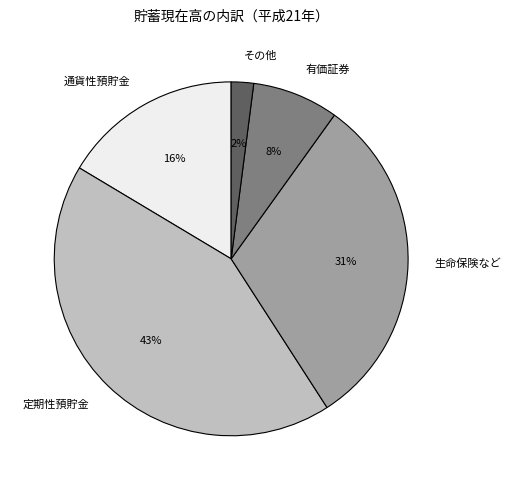

To the nearest percent, what portion does その他 represent?

2%